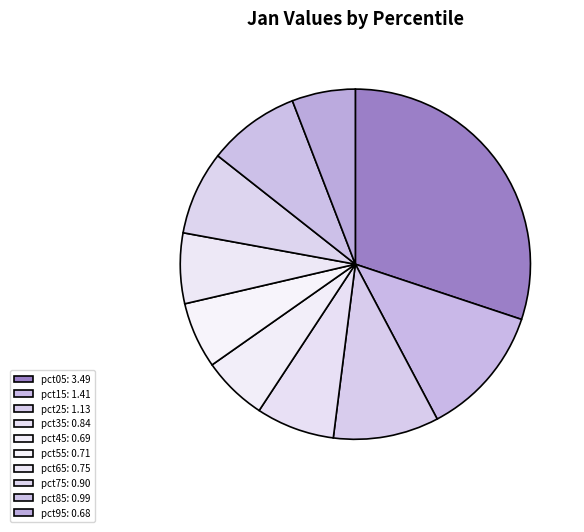

Which slice is the smallest?

pct95